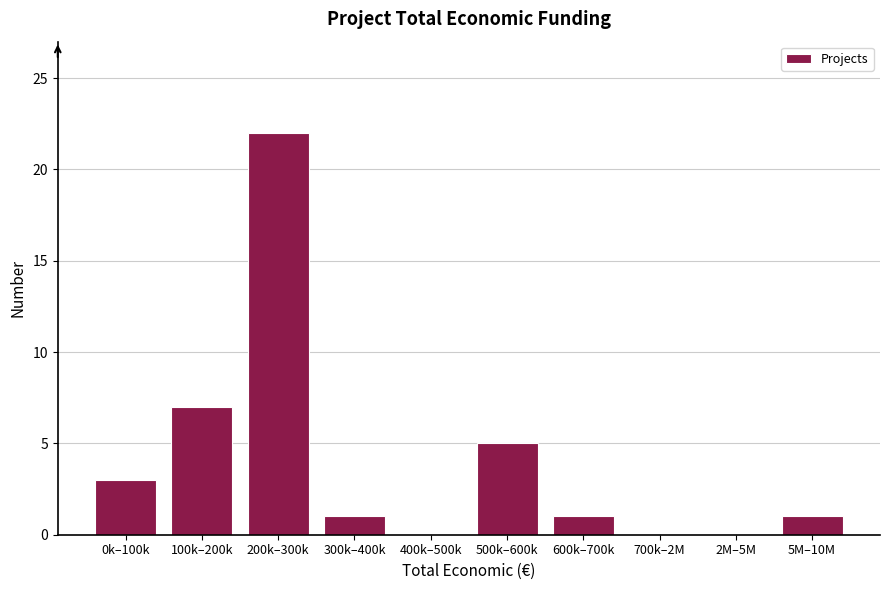

Reading left to right, what are all the values shown in this chart?

0k–100k=3	100k–200k=7	200k–300k=22	300k–400k=1	400k–500k=0	500k–600k=5	600k–700k=1	700k–2M=0	2M–5M=0	5M–10M=1